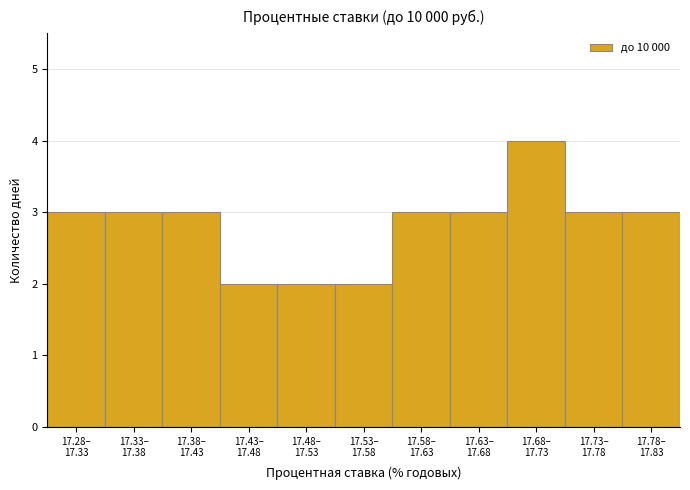

Reading left to right, extract all data points from this chart.

3	3	3	2	2	2	3	3	4	3	3